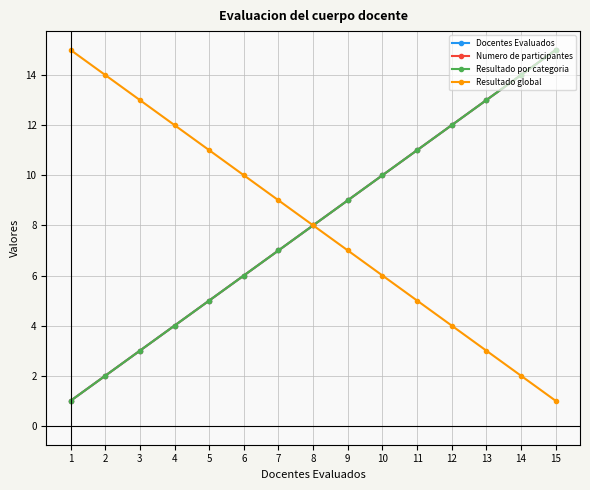

Is this an area chart (filled region under the line)?

No